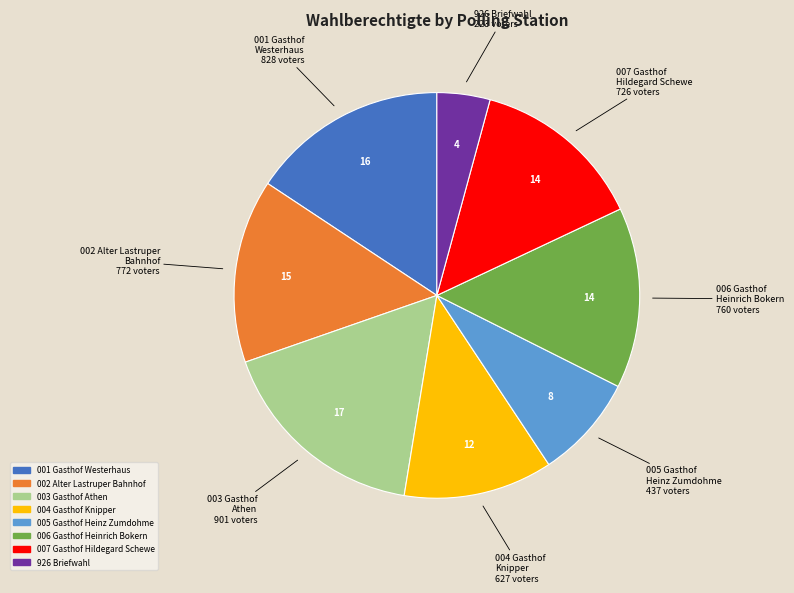

Which has a higher value, 001 Gasthof Westerhaus or 003 Gasthof Athen?

003 Gasthof Athen